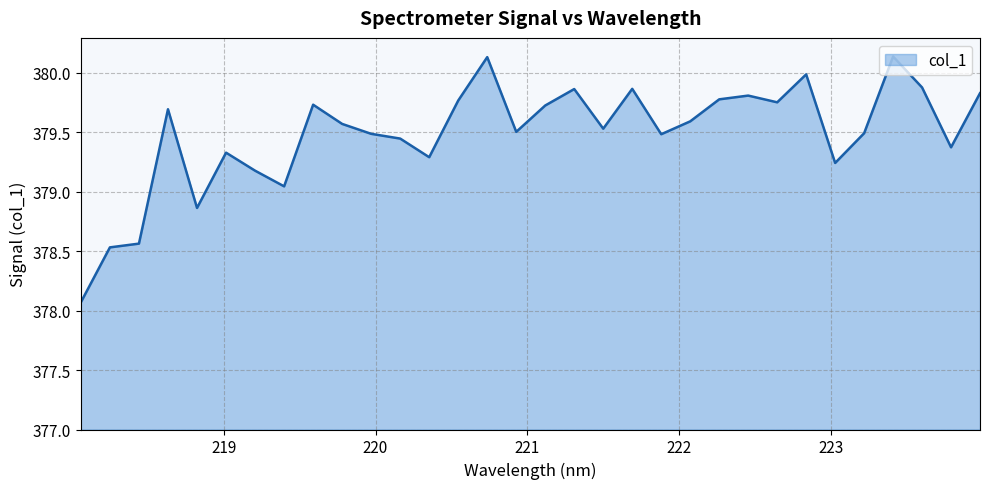

What is the difference between the maximum and minimum values?

2.1